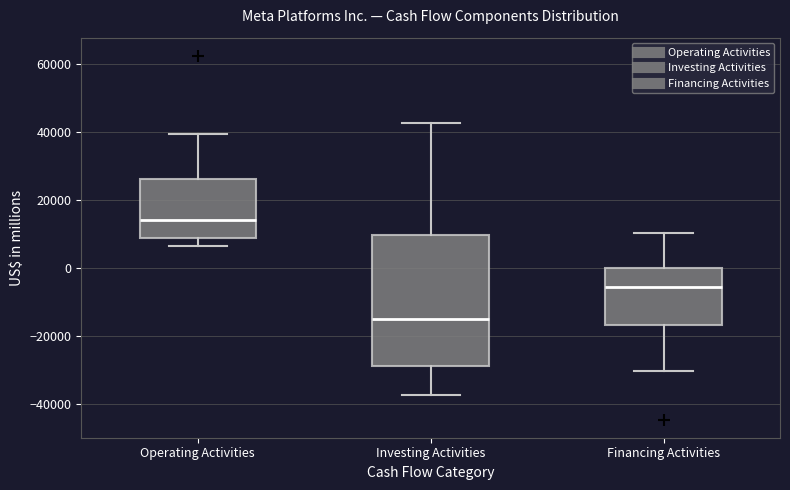

Which box's median line is the lowest?

Investing Activities